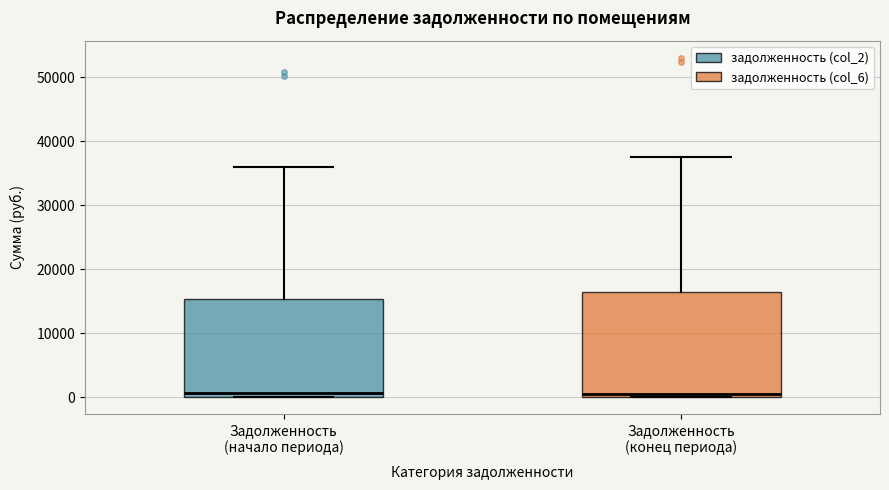

Reading left to right, transcribe this box plot: for each box, give where its median line is, the range the box spans, and where its two whiskers end, as read against the y-axis. The values are not printed on the chart, so give them approximately, as read against the axis.

Задолженность (начало периода): median 1000, box 0 to 15000, whiskers 0 to 36000
Задолженность (конец периода): median 1000, box 0 to 16000, whiskers 0 to 38000